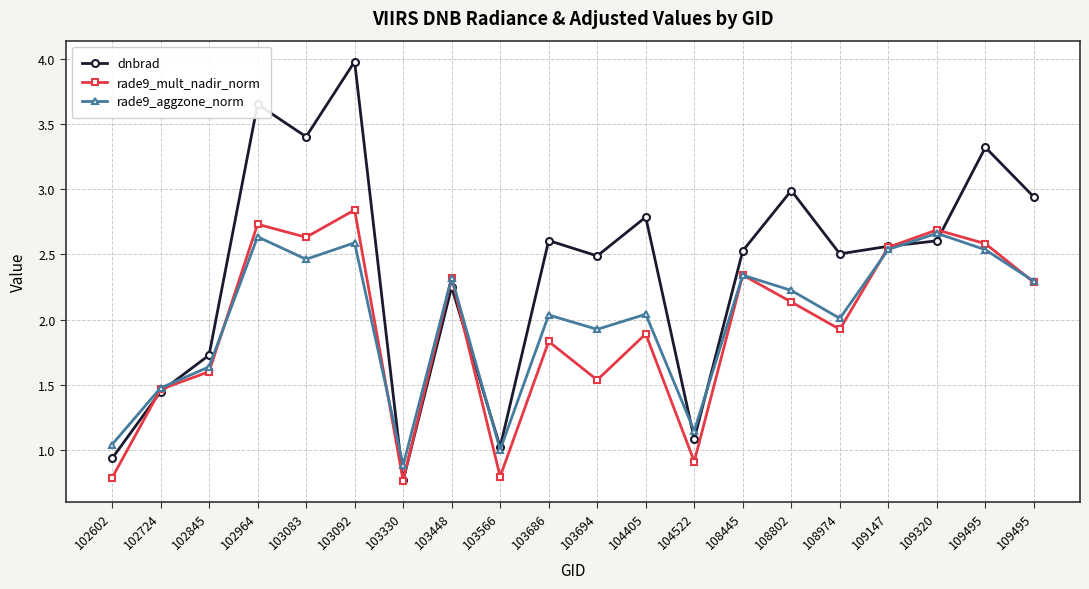

What are all the series names shown in the legend?

dnbrad, rade9_mult_nadir_norm, rade9_aggzone_norm